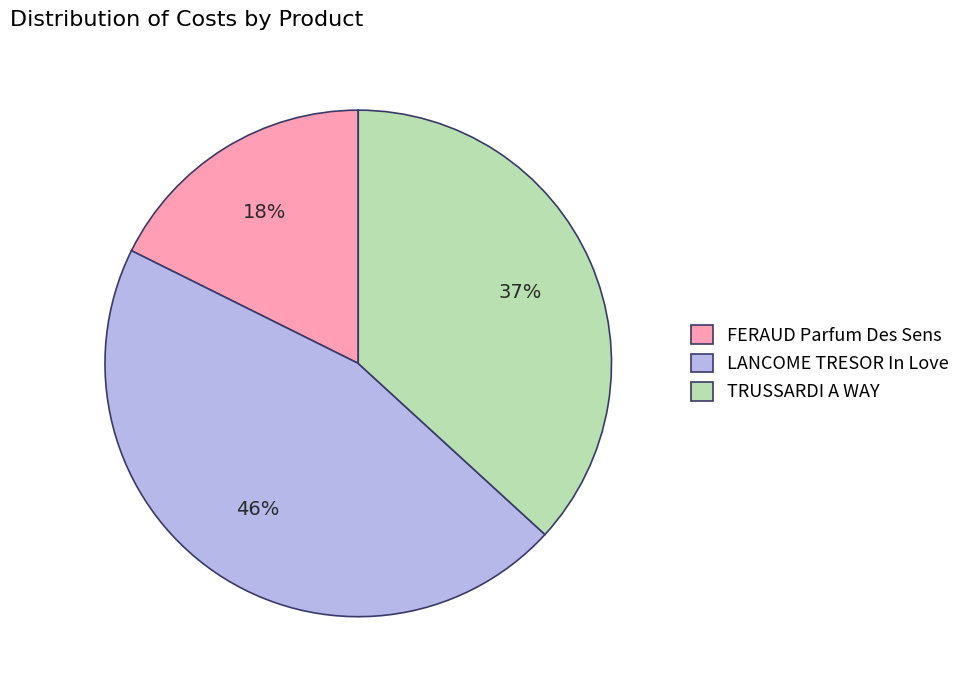

Combined, do LANCOME TRESOR In Love and TRUSSARDI A WAY account for over 50%?

Yes